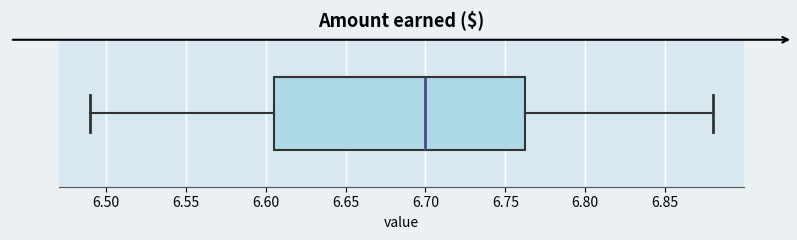

Transcribe this box plot: give where the median line is, the range the box spans, and where the two whiskers end, as read against the x-axis. The values are not printed on the chart, so give them approximately, as read against the axis.

median 6.700, box 6.605 to 6.765, whiskers 6.490 to 6.880